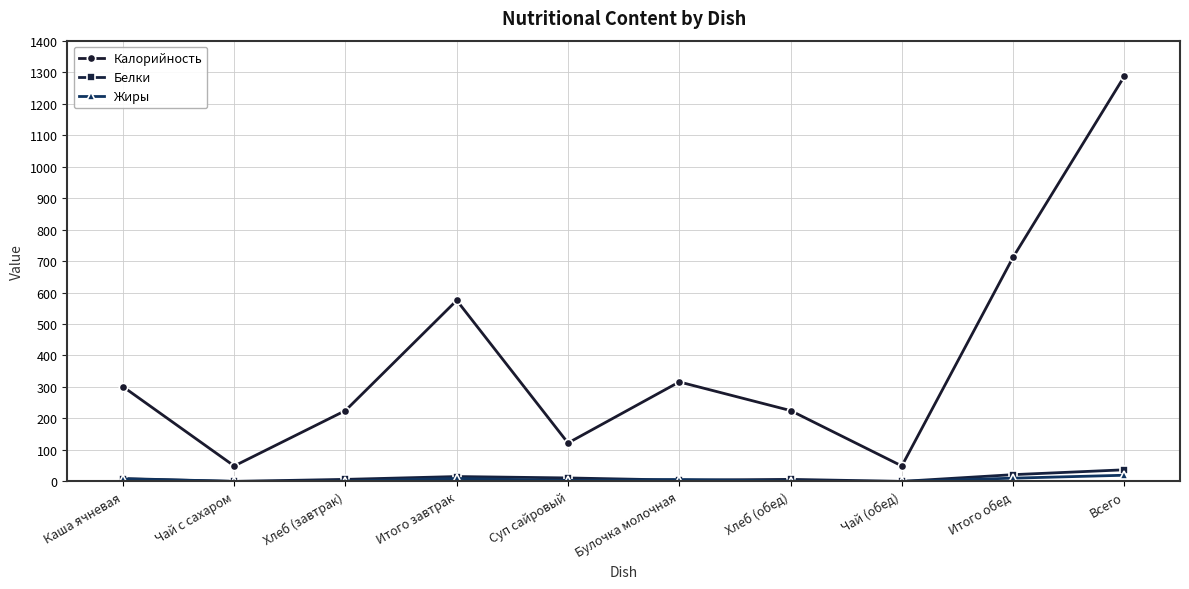

Rank the series at Всего from lowest to highest value.

Жиры, Белки, Калорийность